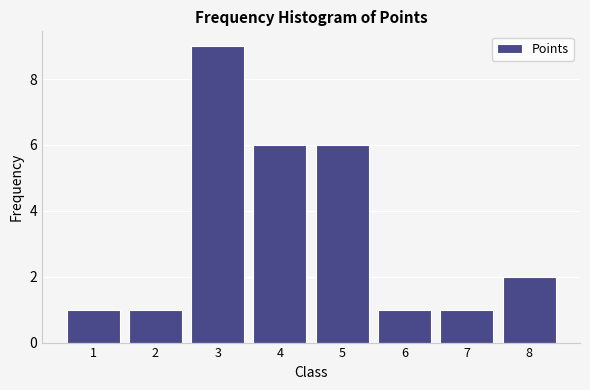

Reading right to left, transcribe all the data shown in this chart.

8=2	7=1	6=1	5=6	4=6	3=9	2=1	1=1